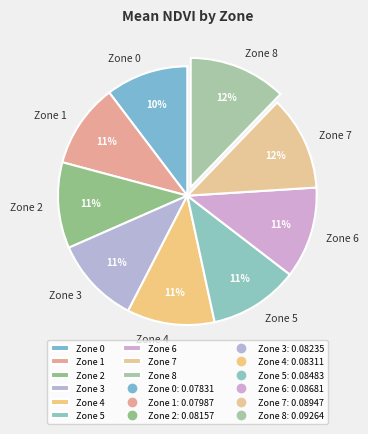

To the nearest percent, what percentage of the pie is Zone 1?

11%